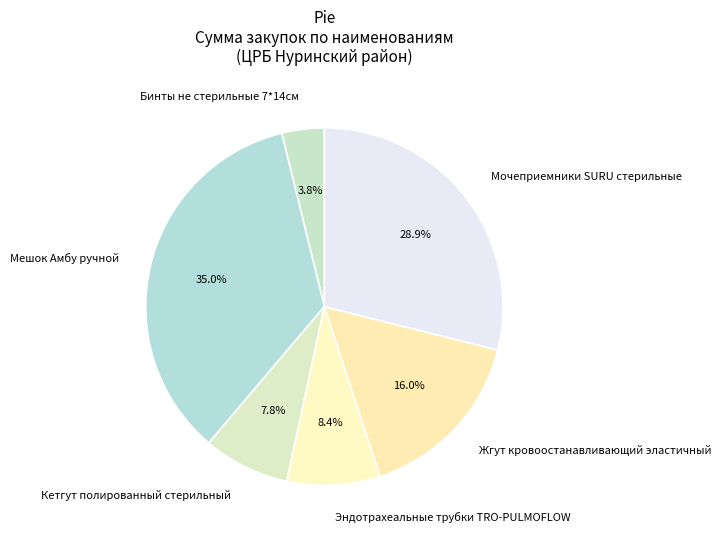

How many slices are in this pie chart?

6